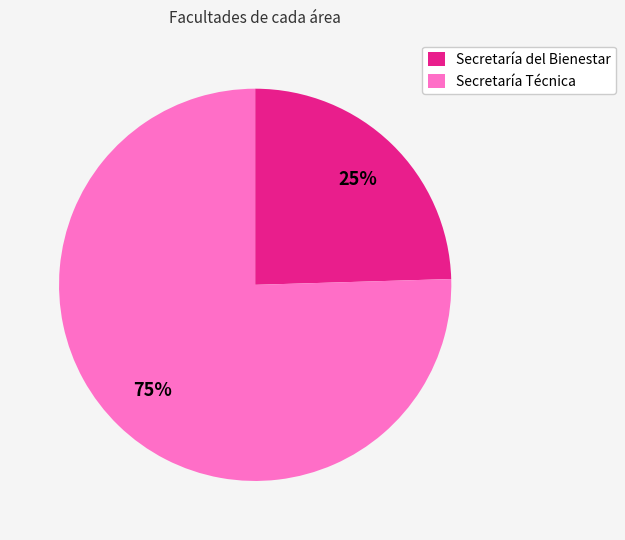

How many slices are in this pie chart?

2